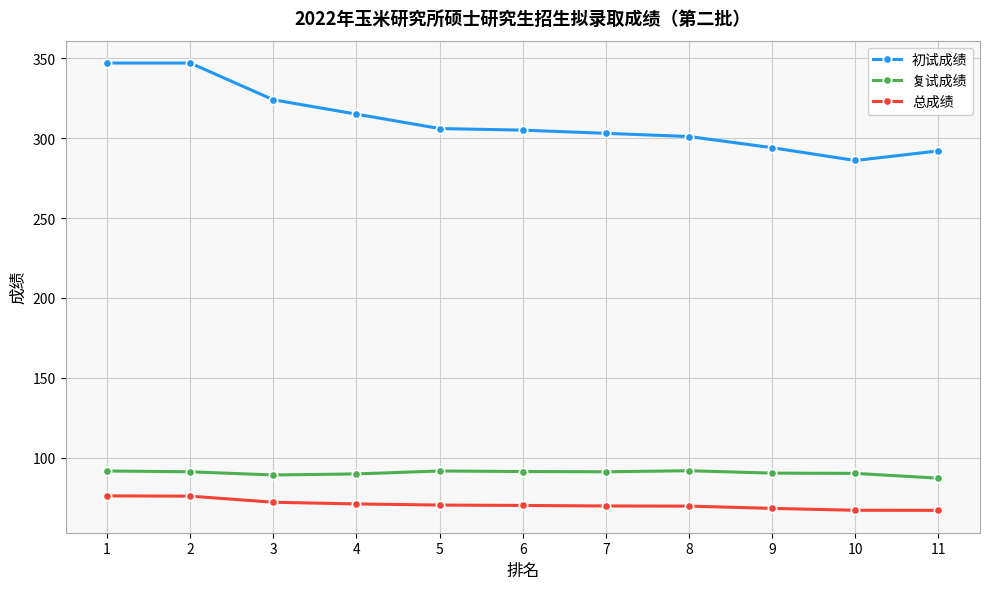

Rank the series at 5 from highest to lowest value.

初试成绩, 复试成绩, 总成绩